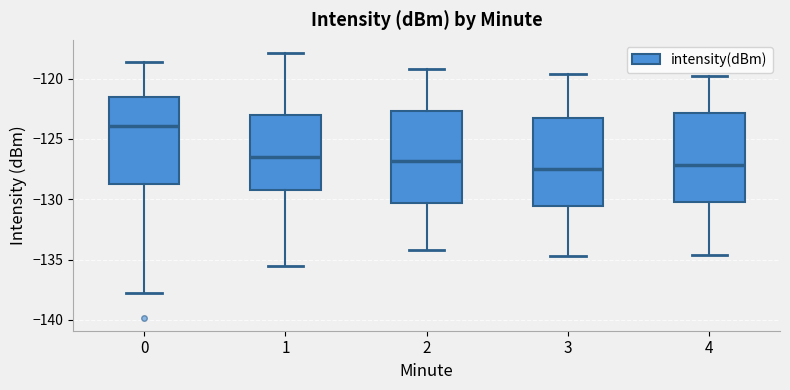

Reading left to right, transcribe this box plot: for each box, give where its median line is, the range the box spans, and where its two whiskers end, as read against the y-axis. The values are not printed on the chart, so give them approximately, as read against the axis.

0: median -124.0, box -128.5 to -121.5, whiskers -138.0 to -118.5
1: median -126.5, box -129.0 to -123.0, whiskers -135.5 to -118.0
2: median -127.0, box -130.5 to -122.5, whiskers -134.0 to -119.0
3: median -127.5, box -130.5 to -123.5, whiskers -134.5 to -119.5
4: median -127.0, box -130.0 to -123.0, whiskers -134.5 to -120.0